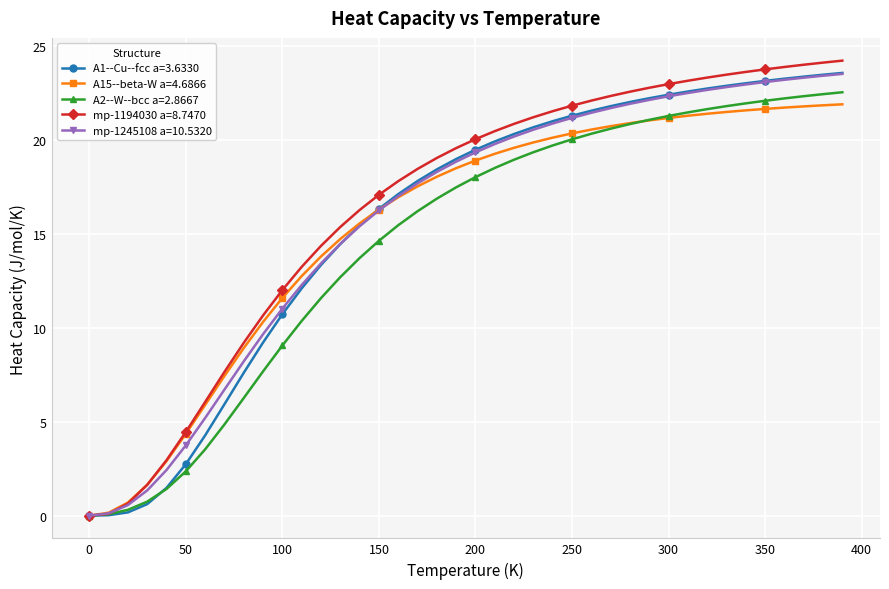

What is the value of the mp-1194030 a=8.7470 point at the 22nd from the left?

20.5